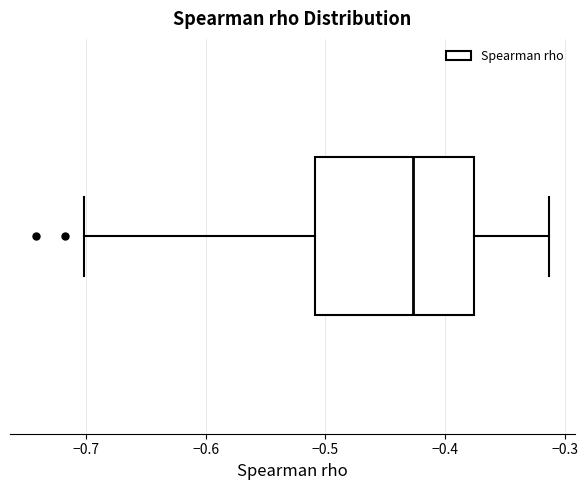

Where is the right edge of the box on the x-axis? The values are not printed on the chart, so give them approximately, as read against the axis.

-0.38